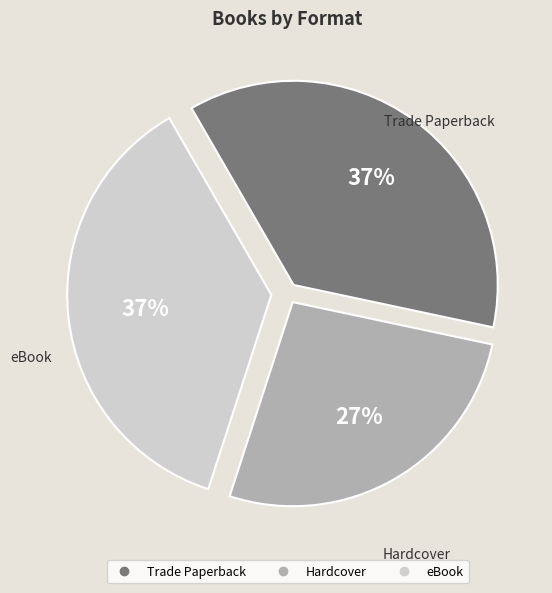

Does Hardcover represent more than half of the total?

No